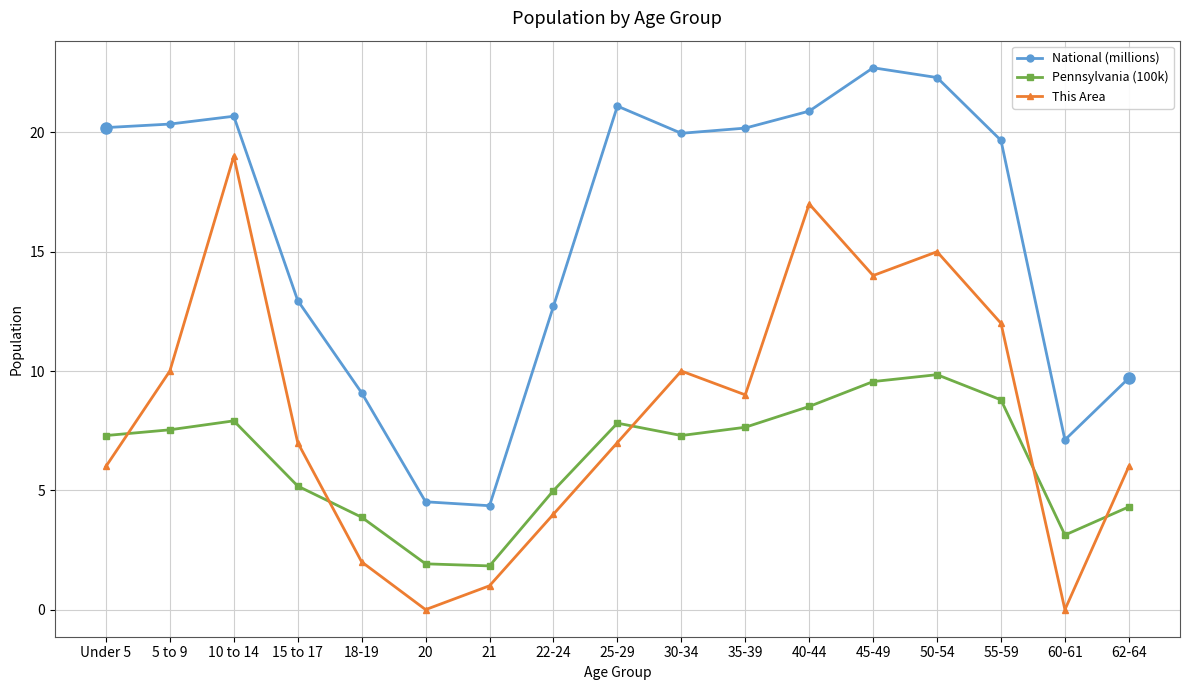

Where does the Pennsylvania (100k) series first go above 7?

Under 5